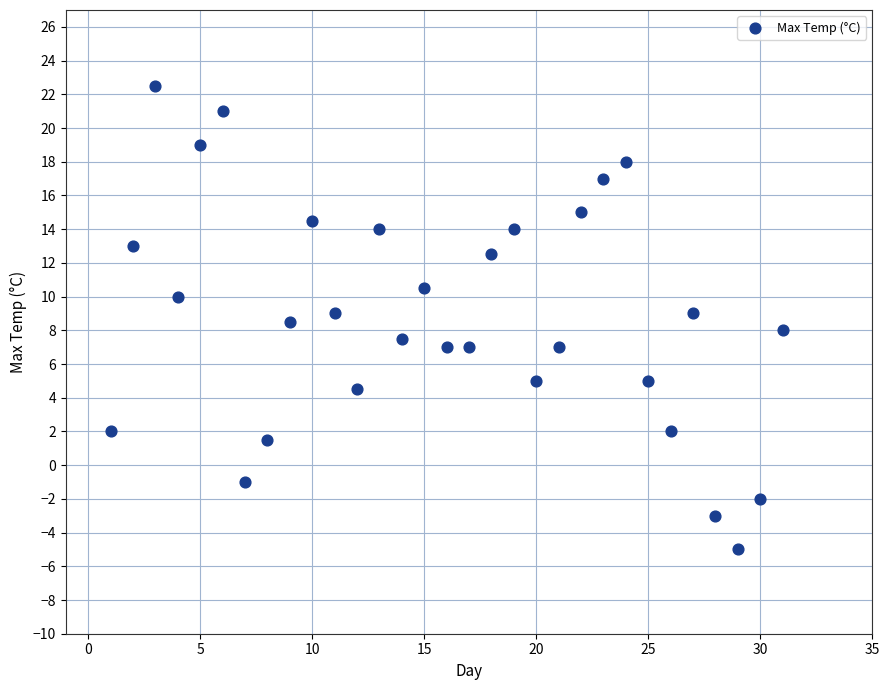

What is the range of X values (max minus min)?

30.0